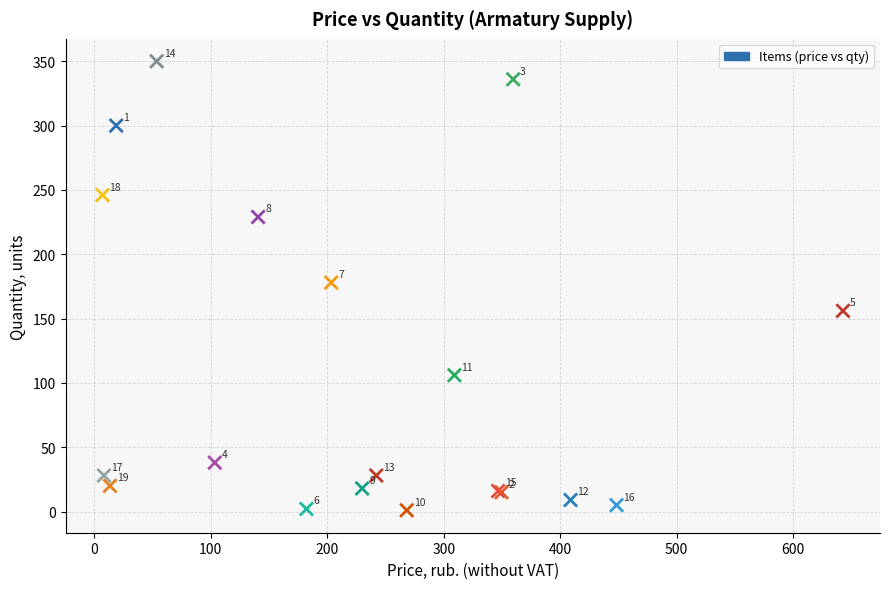

What Y value in the scatter plot is closest to 175?

178